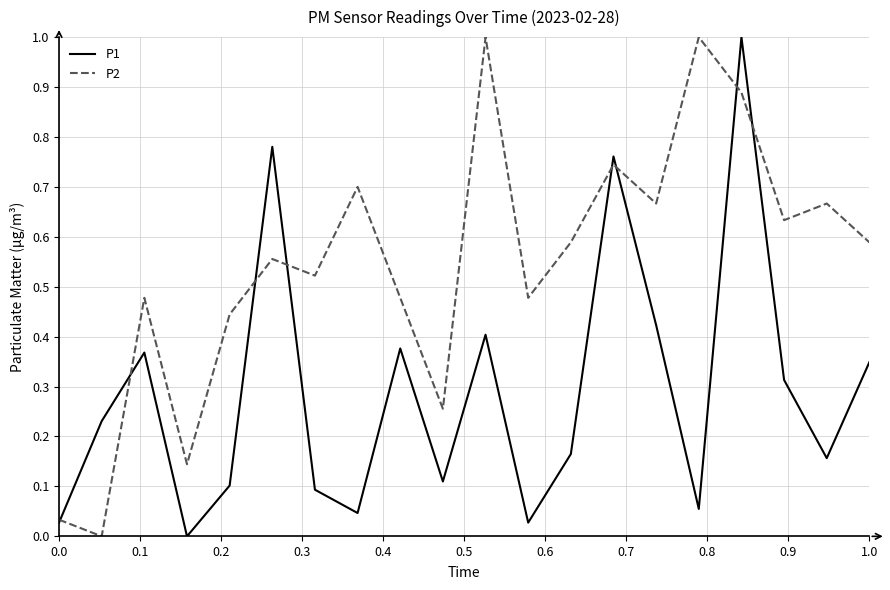

Rank the series by their average value, from lowest to highest.

P1, P2